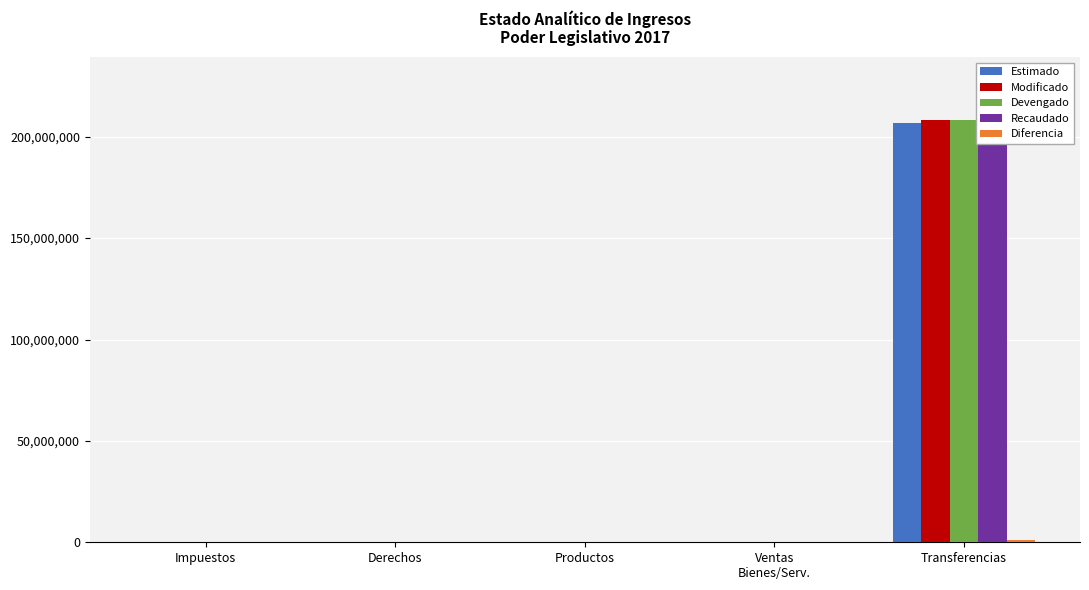

The Modificado series shows 162866 at Ventas
Bienes/Serv.. True or false?

False